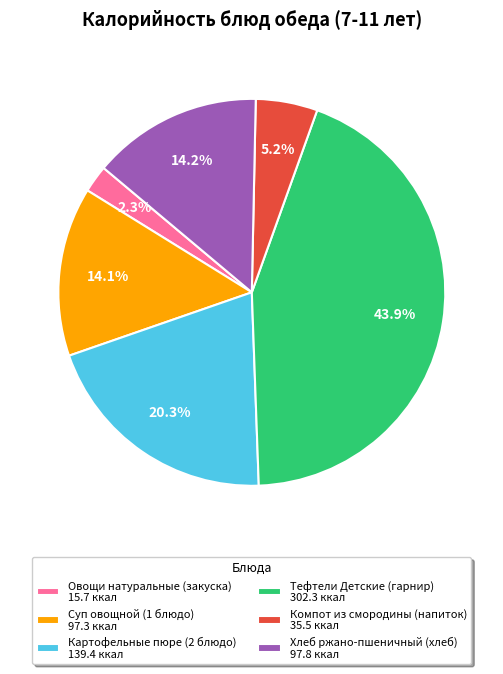

To the nearest percent, what percentage of the pie is Компот из смородины (напиток)?

5%